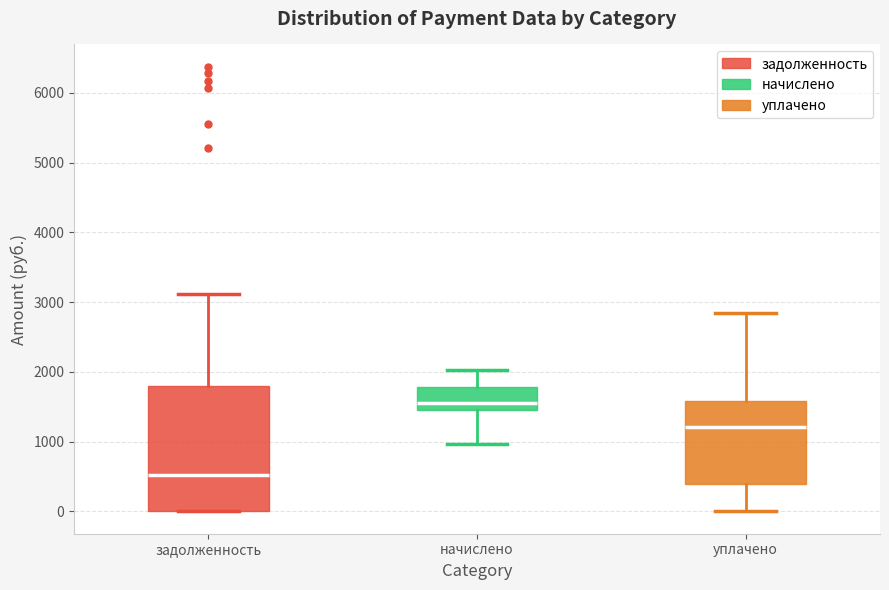

Comparing the boxes themselves (not the whiskers), which one is the tallest?

задолженность